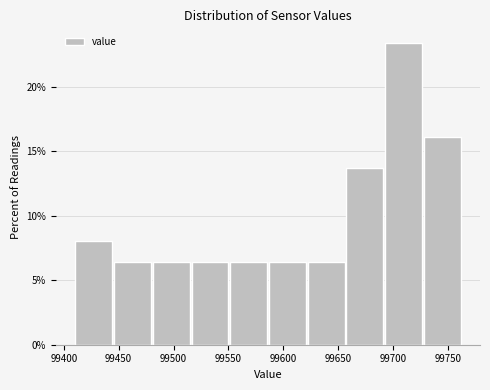

Reading left to right, transcribe this chart: for each bar, give the range it covers on the x-axis and its height. Neither the bar edges nor the heights are printed on the chart, so give them approximately, as read against the axes.

99410 to 99445: 8.0
99445 to 99480: 6.5
99480 to 99515: 6.5
99515 to 99550: 6.5
99550 to 99585: 6.5
99585 to 99620: 6.5
99620 to 99660: 6.5
99660 to 99695: 13.5
99695 to 99730: 23.5
99730 to 99765: 16.0